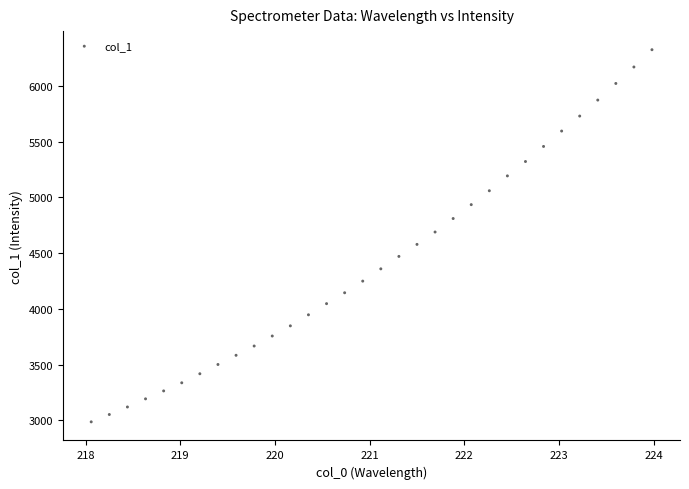

What is the range of Y values (max minus min)?

3337.5